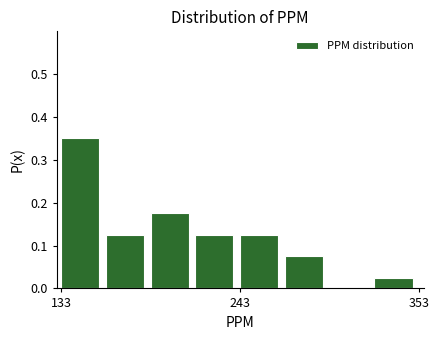

Around what value on the x-axis is the tallest bar? Give the approximate position of its centre, as read against the axis.

140